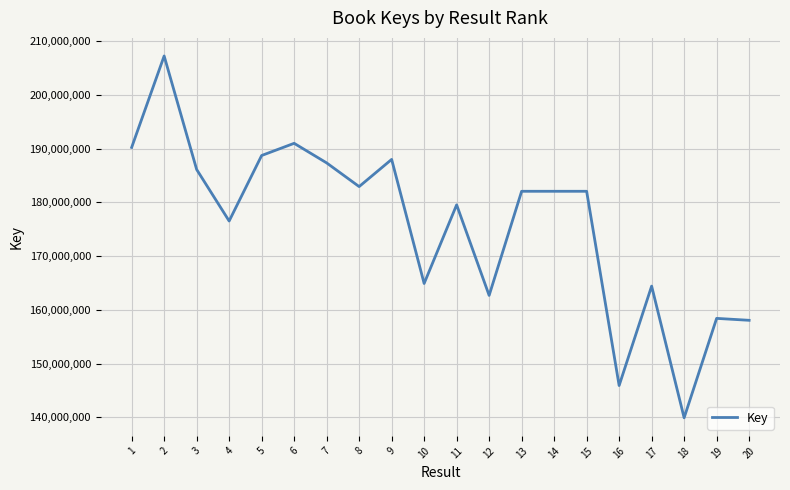

What is the greatest value displayed?

207267829